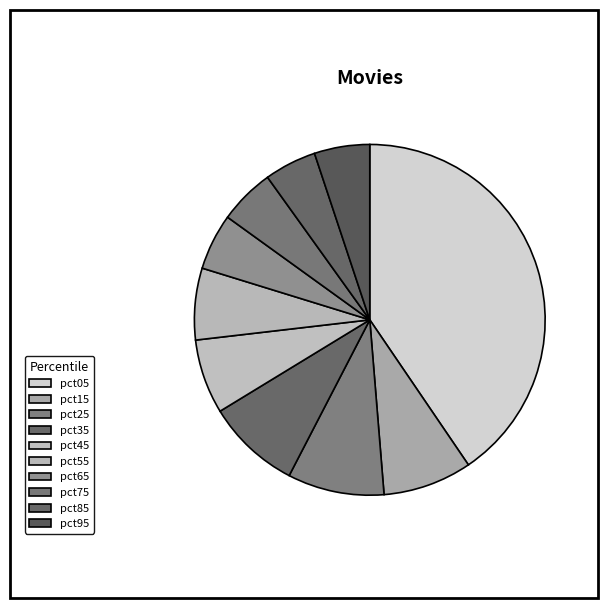

Count the number of slices in the pie.

10